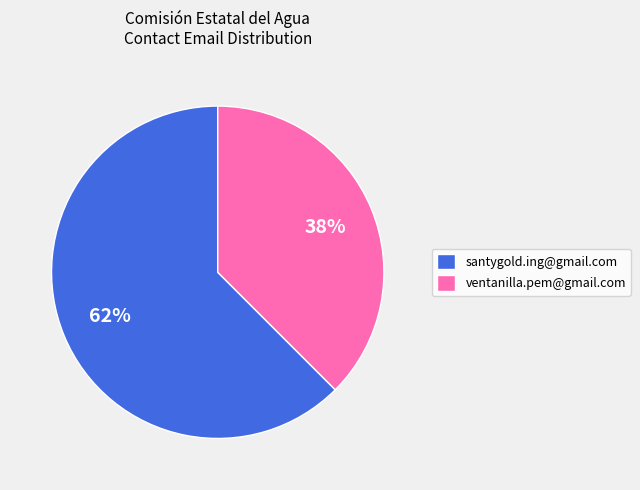

How many slices are in this pie chart?

2